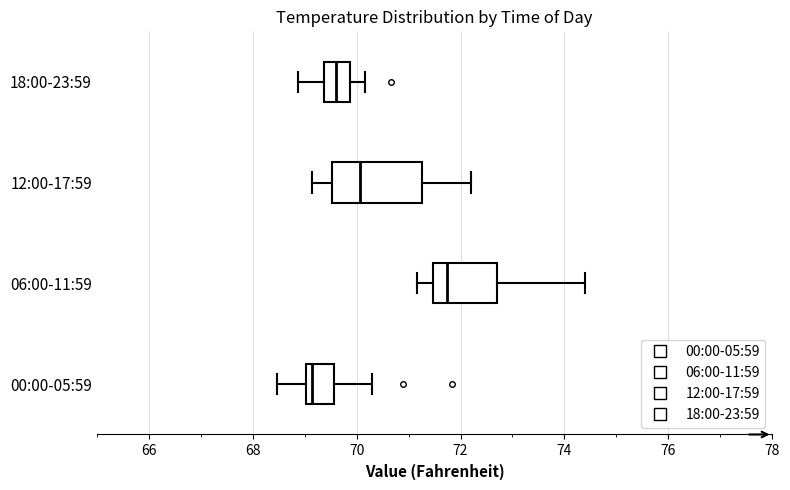

Comparing the boxes themselves (not the whiskers), which one is the widest?

12:00-17:59